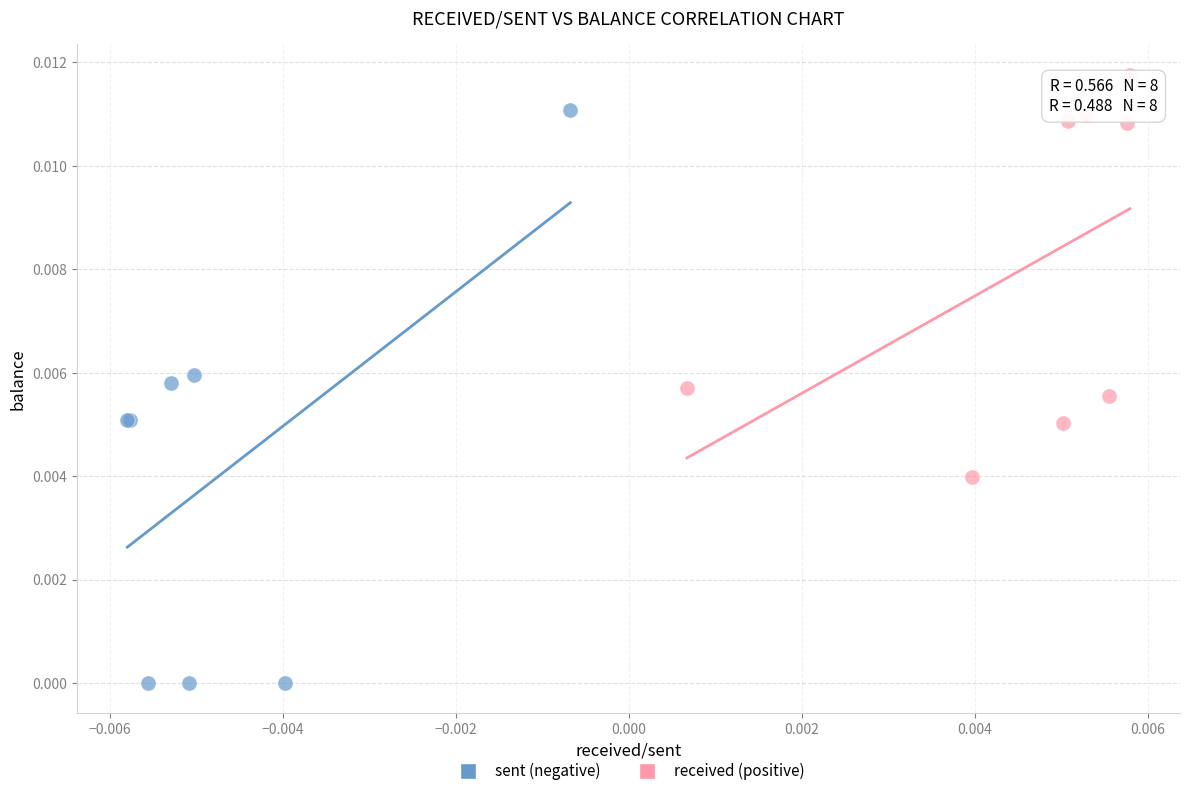

Which series reaches the minimum Y coordinate?

sent (negative)